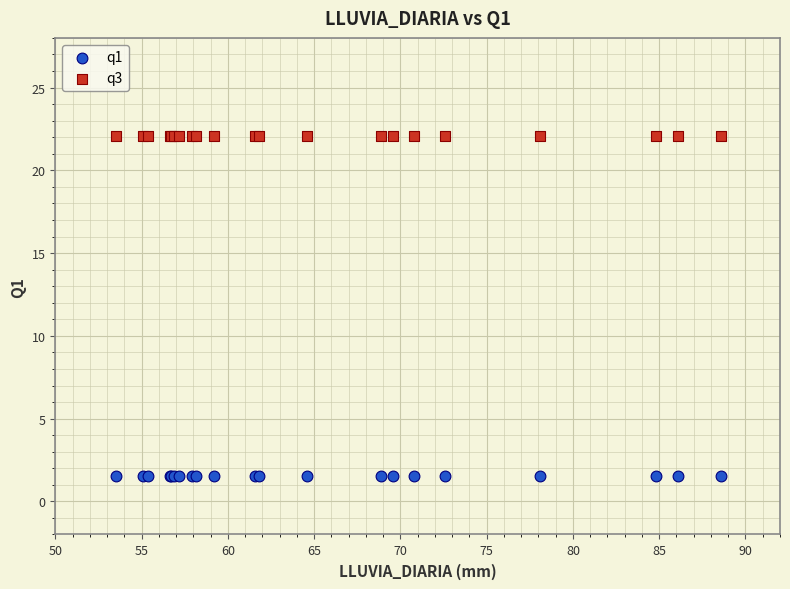

Which series reaches the maximum Y coordinate?

q3